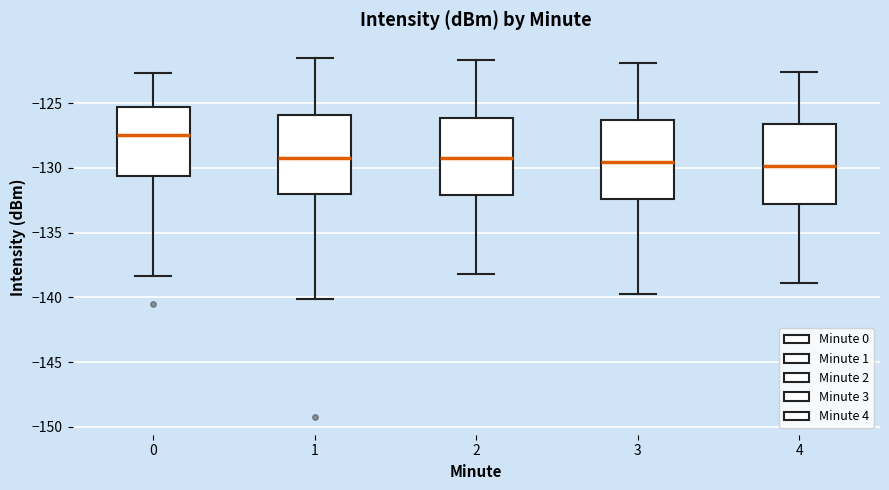

Reading left to right, read every box against the y-axis: the position of its median line, the range the box covers, and the ends of its whiskers. The values are not printed on the chart, so give them approximately, as read against the axis.

0: median -127.5, box -130.5 to -125.5, whiskers -138.5 to -122.5
1: median -129.5, box -132.0 to -126.0, whiskers -140.0 to -121.5
2: median -129.0, box -132.0 to -126.0, whiskers -138.0 to -121.5
3: median -129.5, box -132.5 to -126.5, whiskers -139.5 to -122.0
4: median -130.0, box -133.0 to -126.5, whiskers -139.0 to -122.5